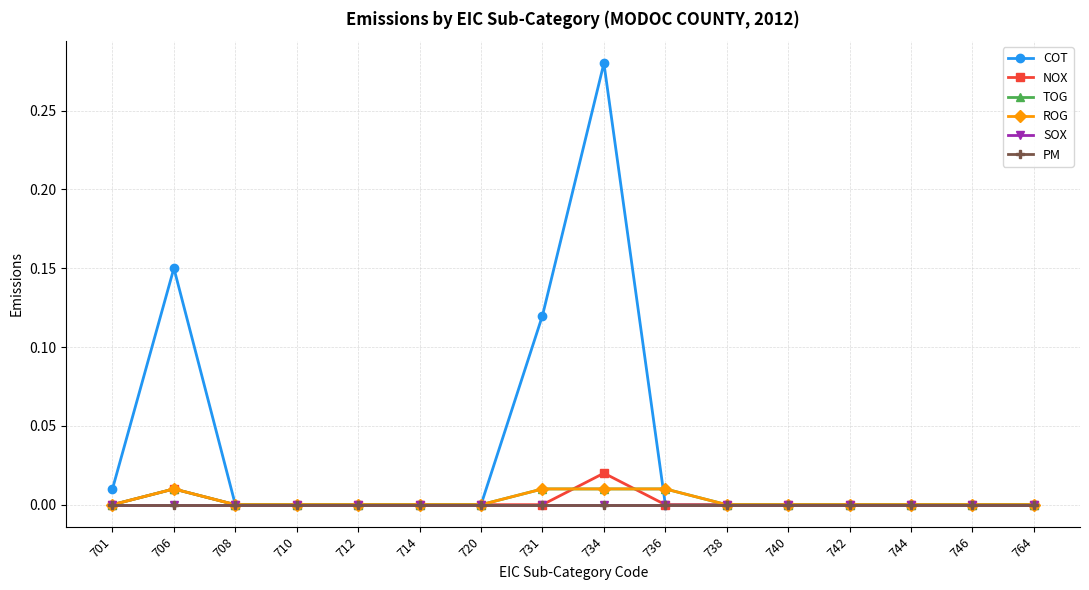

Rank the series at 720 from highest to lowest value.

COT, NOX, TOG, ROG, SOX, PM